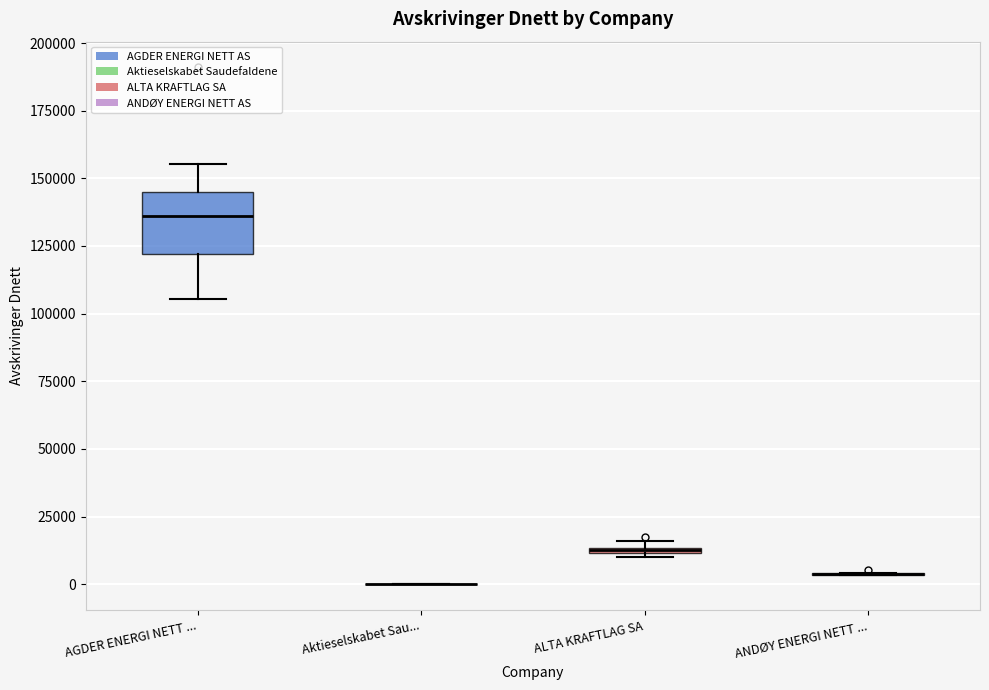

Where is the lower edge of the box for ALTA KRAFTLAG SA on the y-axis? The values are not printed on the chart, so give them approximately, as read against the axis.

10000